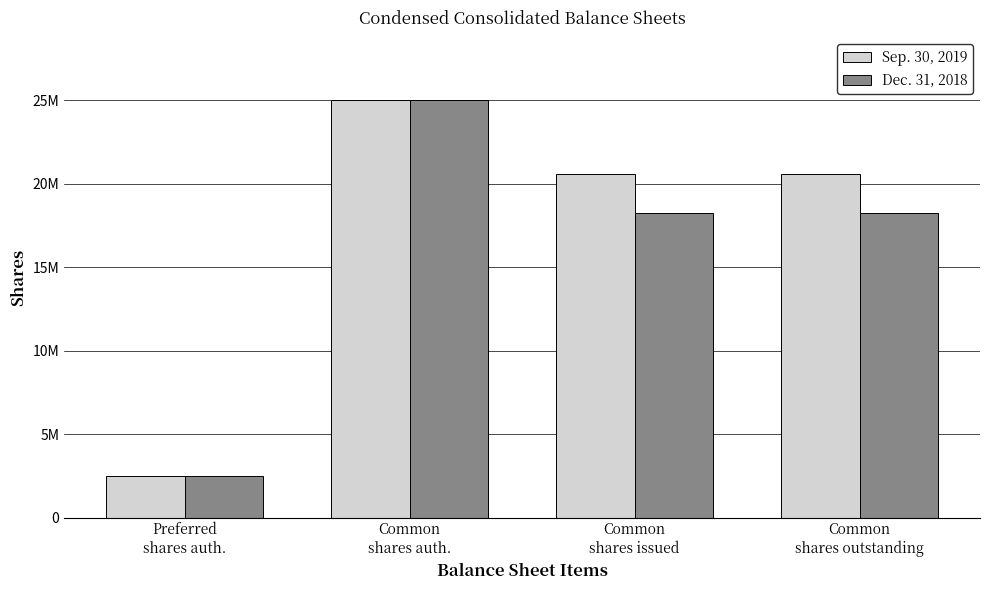

At how many categories does at least one series exceed 9517397?

3